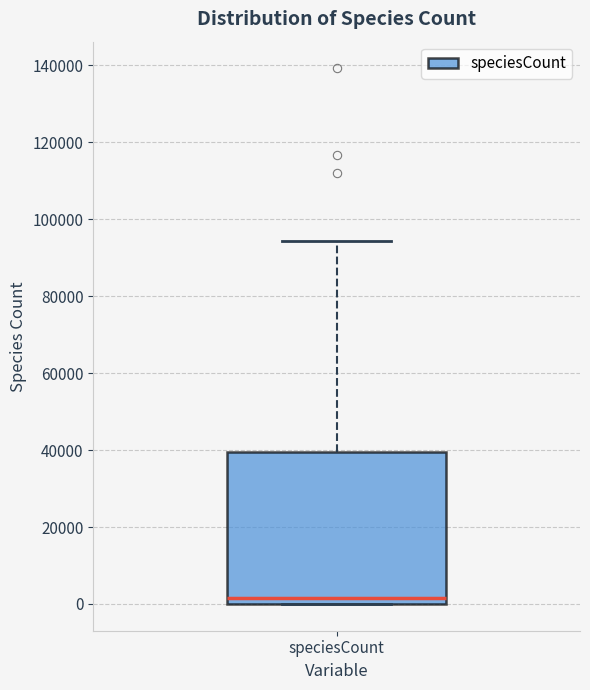

Where does the median line of the box for speciesCount sit on the y-axis? The values are not printed on the chart, so give them approximately, as read against the axis.

2000